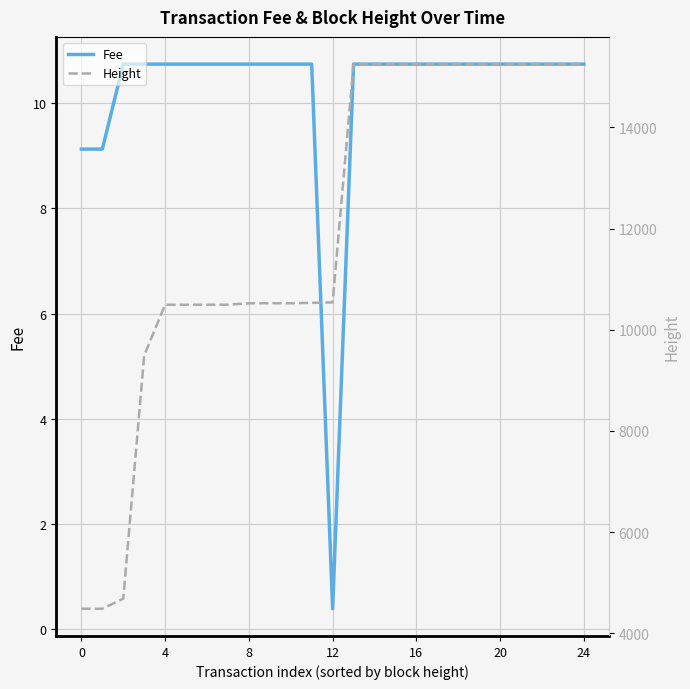

How many interior local valleys does the Fee series have?

1